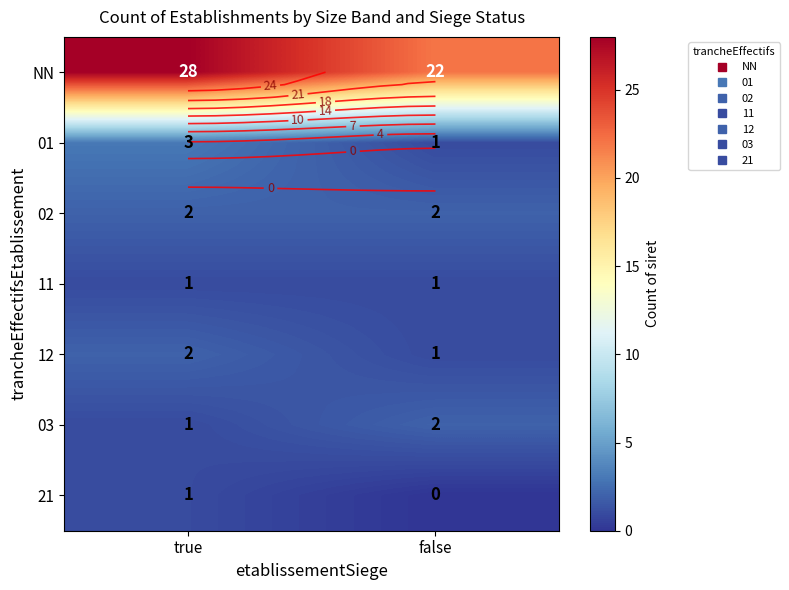

What is the difference between the 12 values at false and true?

1